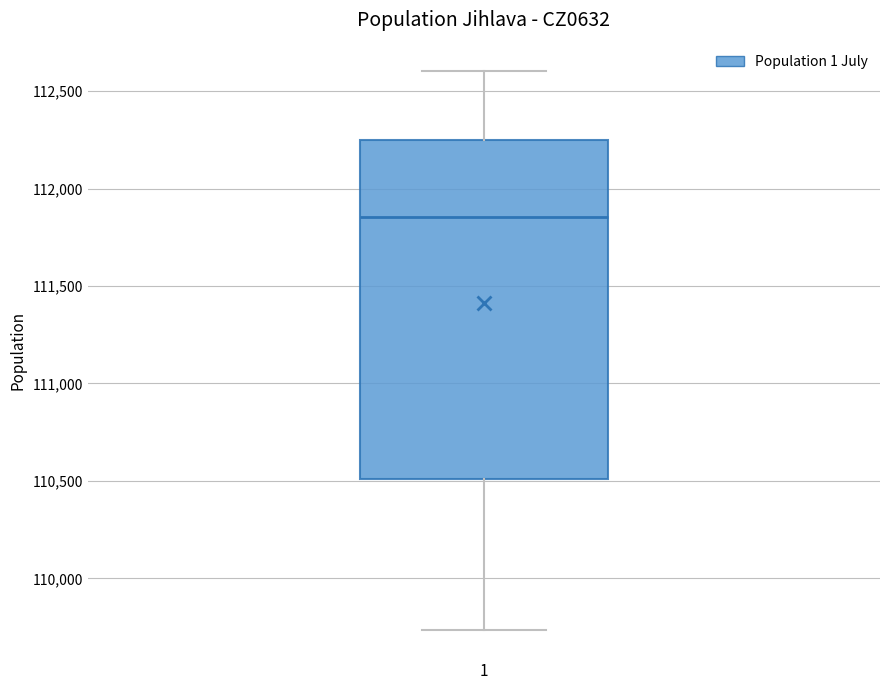

Transcribe this box plot: give where the median line is, the range the box spans, and where the two whiskers end, as read against the y-axis. The values are not printed on the chart, so give them approximately, as read against the axis.

median 111850, box 110500 to 112250, whiskers 109750 to 112600